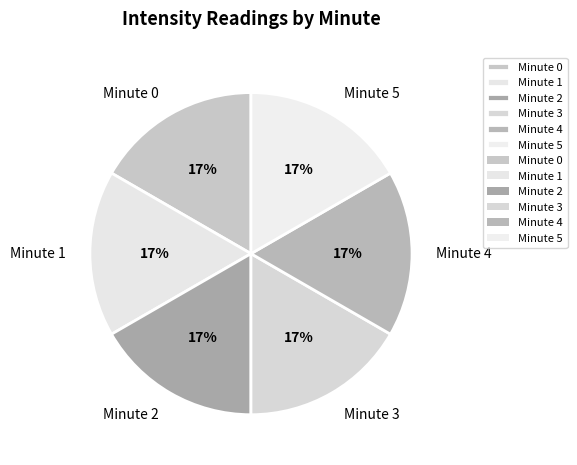

Does Minute 0 represent more than half of the total?

No